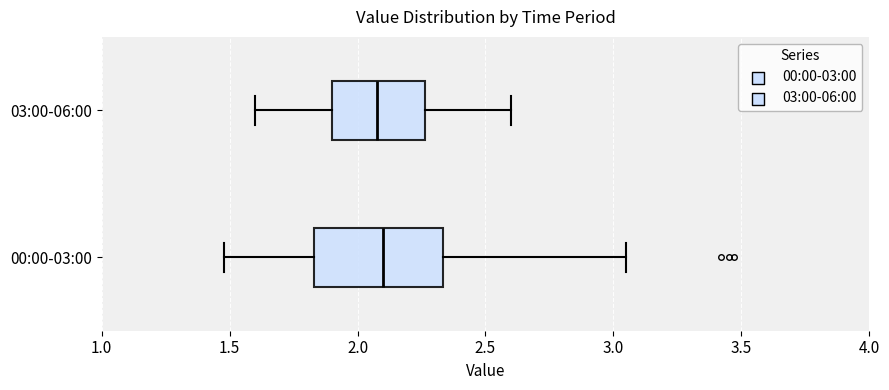

Where does the median line of the box for 03:00-06:00 sit on the x-axis? The values are not printed on the chart, so give them approximately, as read against the axis.

2.10